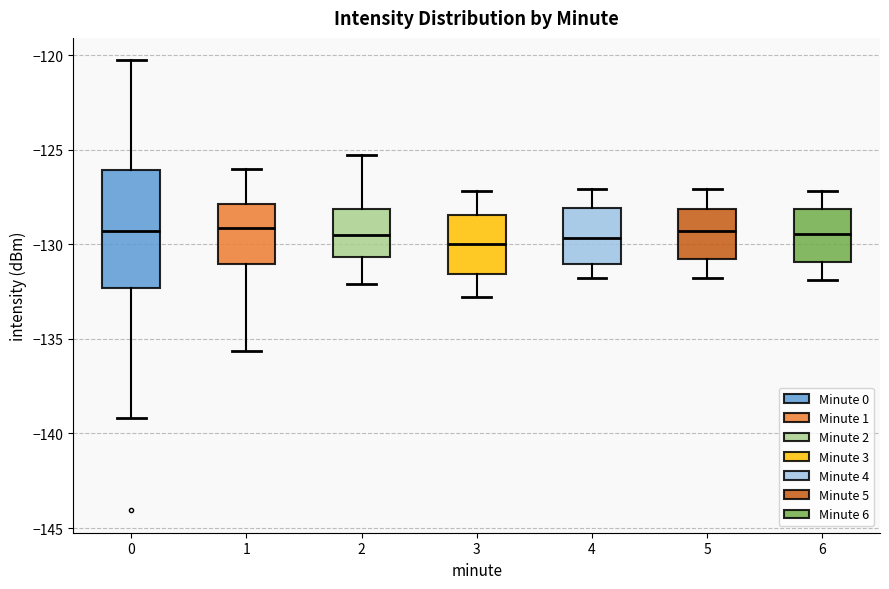

Where does the upper whisker of the box at x = 4 end on the y-axis? The values are not printed on the chart, so give them approximately, as read against the axis.

-127.0